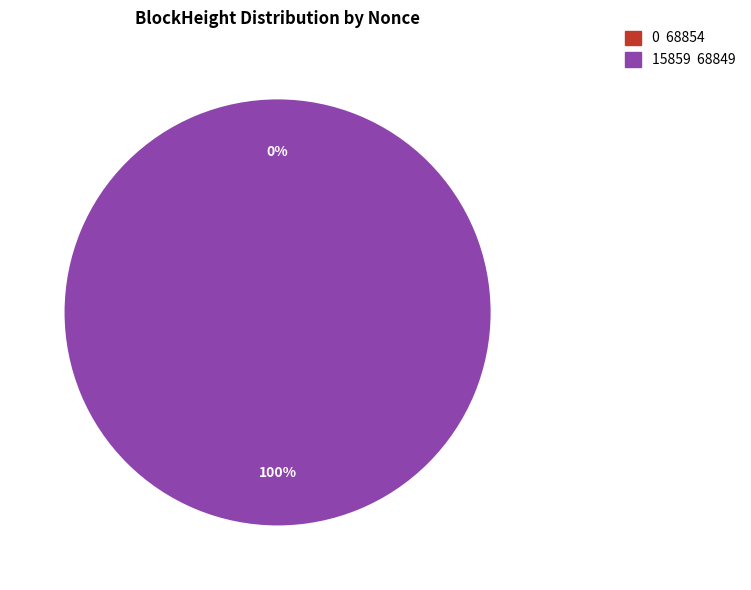

Which has a higher value, 68854 or 68849?

68849